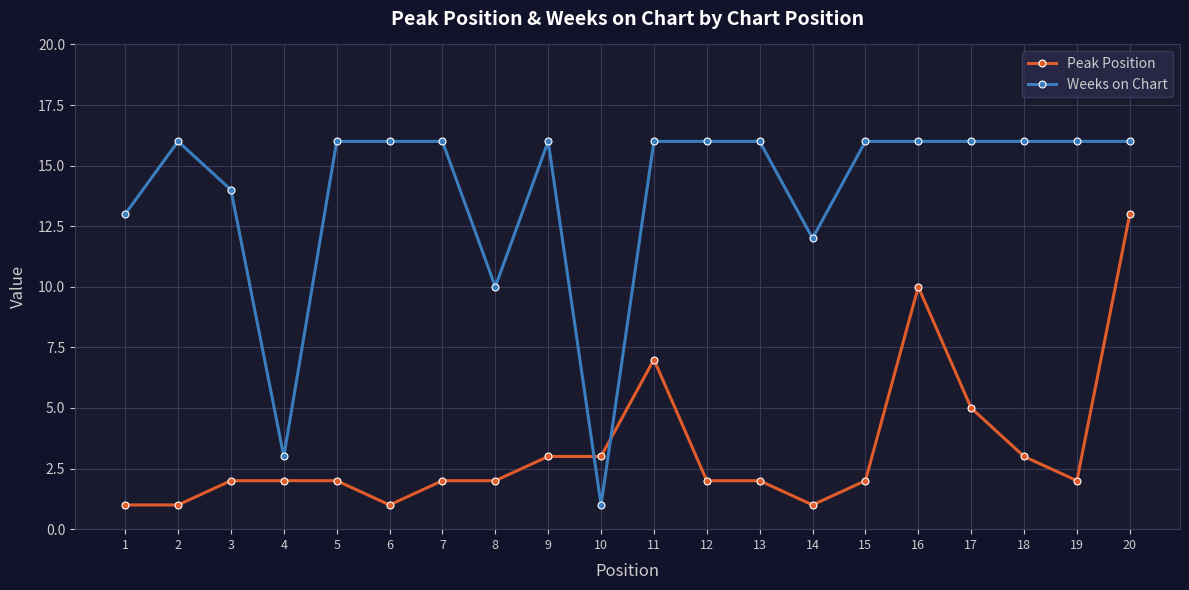

Rank the series by their maximum value, from lowest to highest.

Peak Position, Weeks on Chart